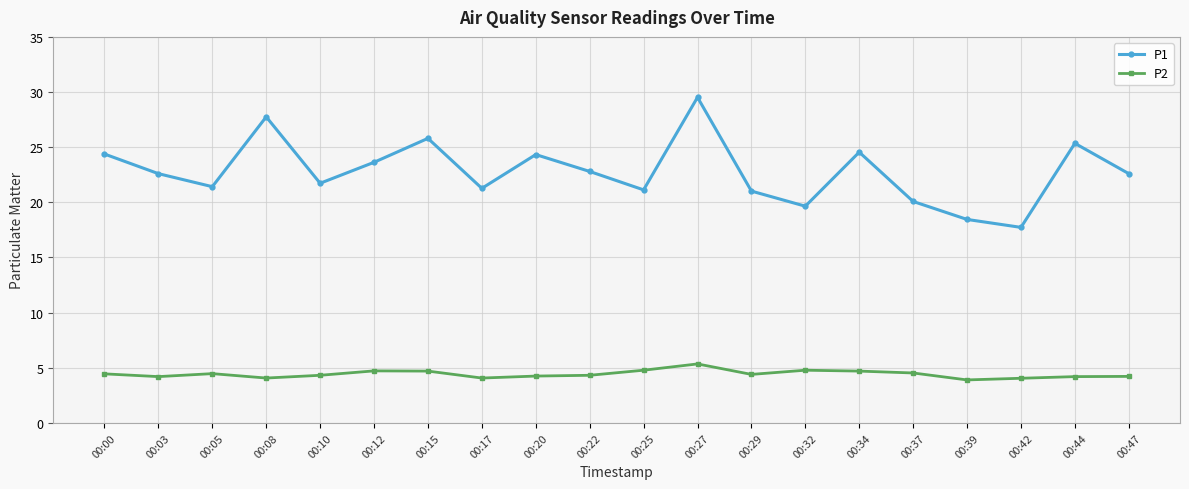

True or false: P2 and P1 cross at least once.

False